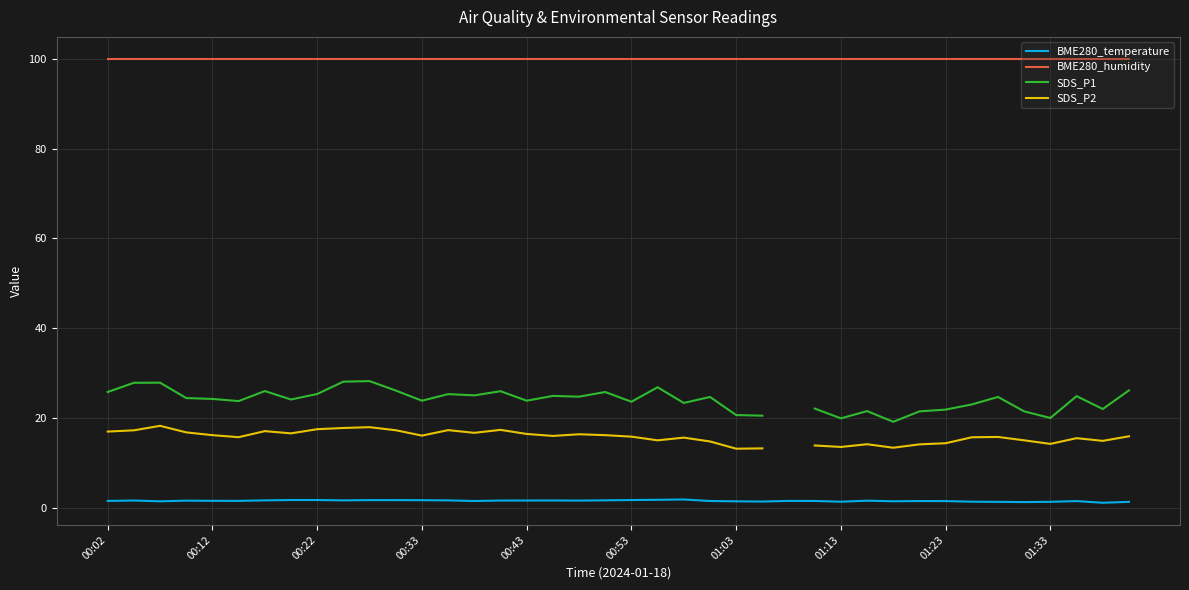

What is the sum of all BME280_temperature values?

60.1